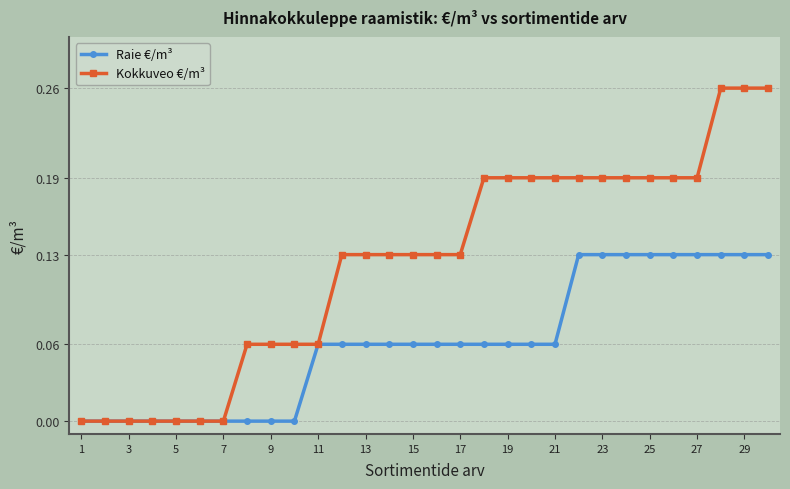

Which series has the largest total across all categories?

Kokkuveo €/m³